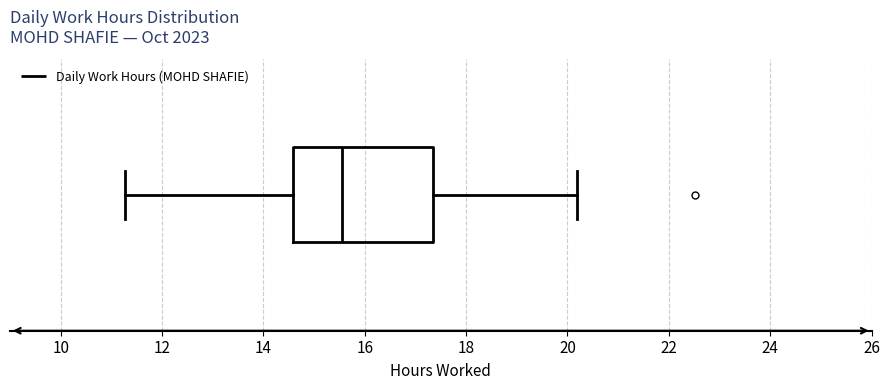

Where is the right edge of the box on the x-axis? The values are not printed on the chart, so give them approximately, as read against the axis.

17.4